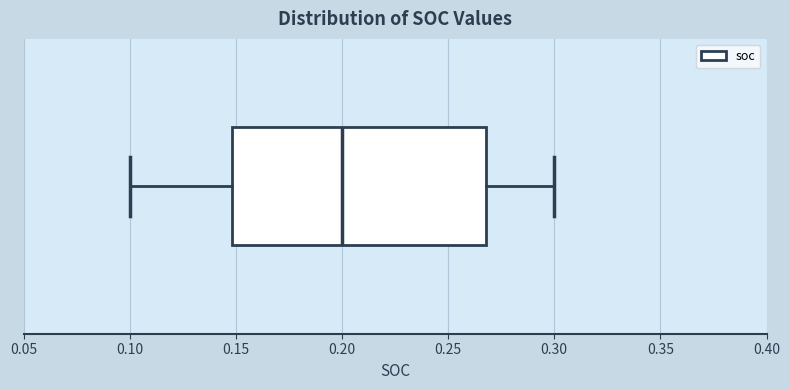

Transcribe this box plot: give where the median line is, the range the box spans, and where the two whiskers end, as read against the x-axis. The values are not printed on the chart, so give them approximately, as read against the axis.

median 0.20, box 0.15 to 0.27, whiskers 0.10 to 0.30